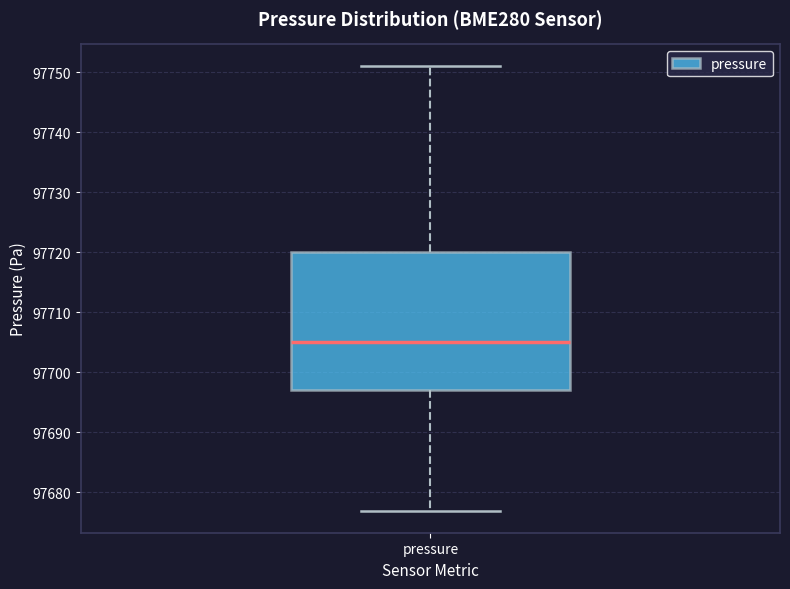

Where is the lower edge of the box for pressure on the y-axis? The values are not printed on the chart, so give them approximately, as read against the axis.

97697